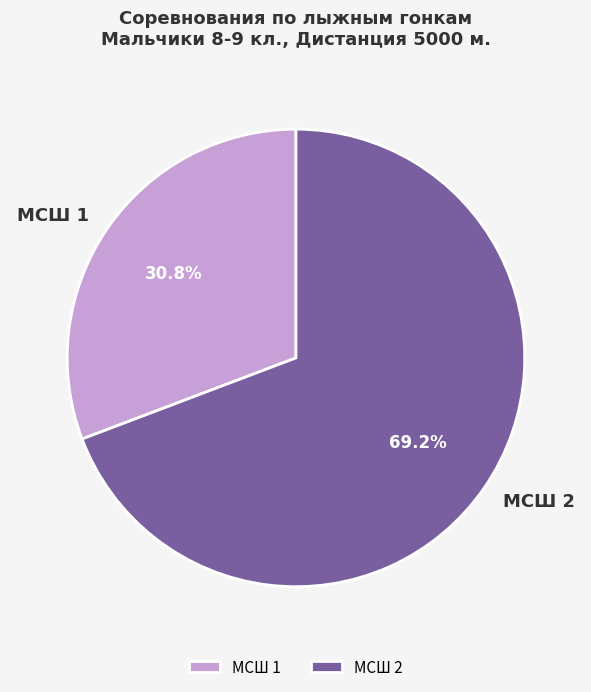

How many segments does this pie chart have?

2